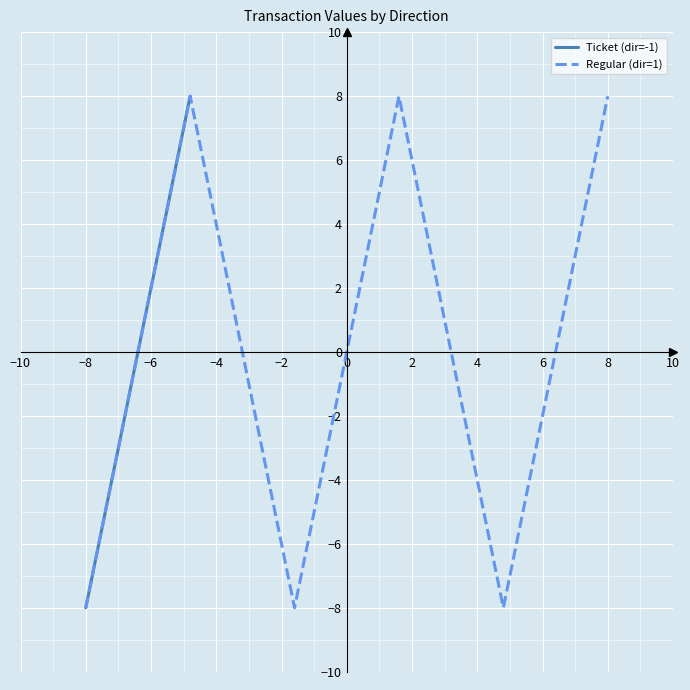

True or false: Regular (dir=1) and Ticket (dir=-1) intersect in this chart.

False